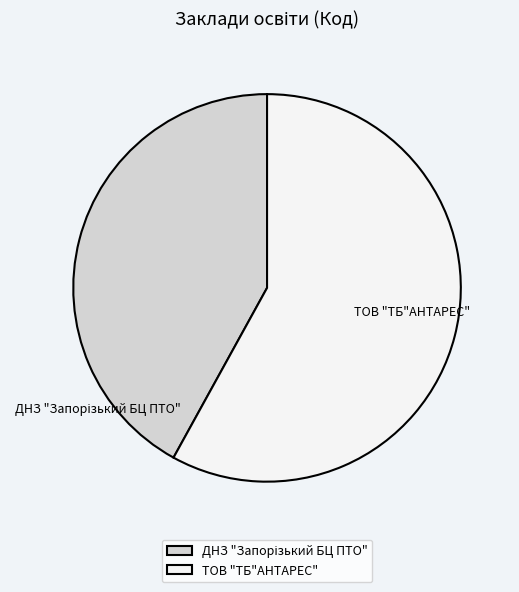

Is it true that ТОВ "ТБ"АНТАРЕС" is 64% of the pie?

False